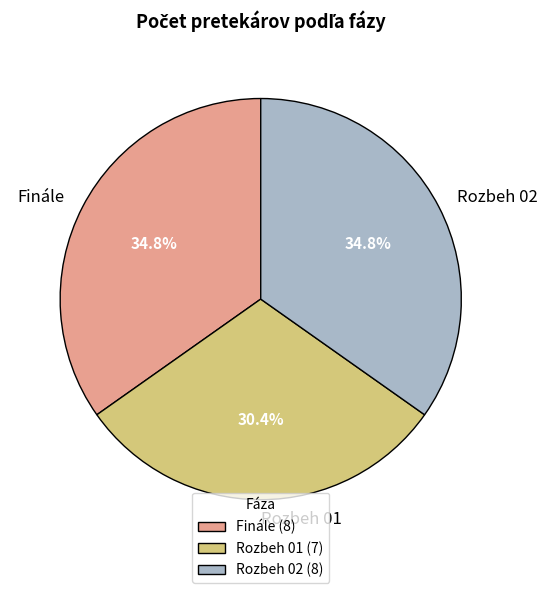

Approximately how many times larger is the value at Rozbeh 02 compared to Finále?

1.0